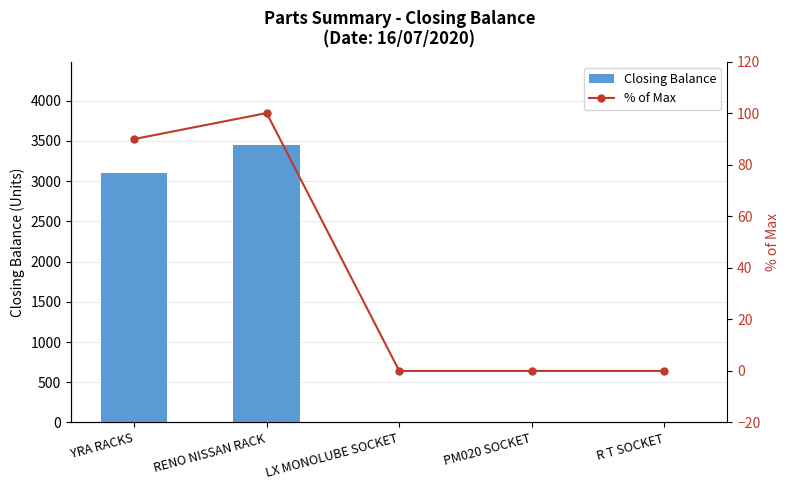

Where is % of Max nearest to the value 50?

YRA RACKS